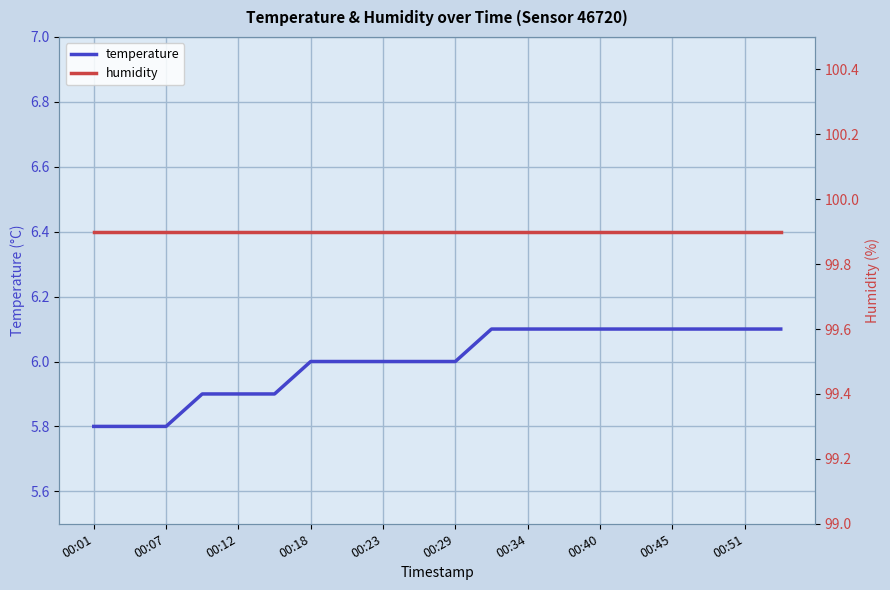

True or false: temperature has a value of 6.1 at 00:34.

True